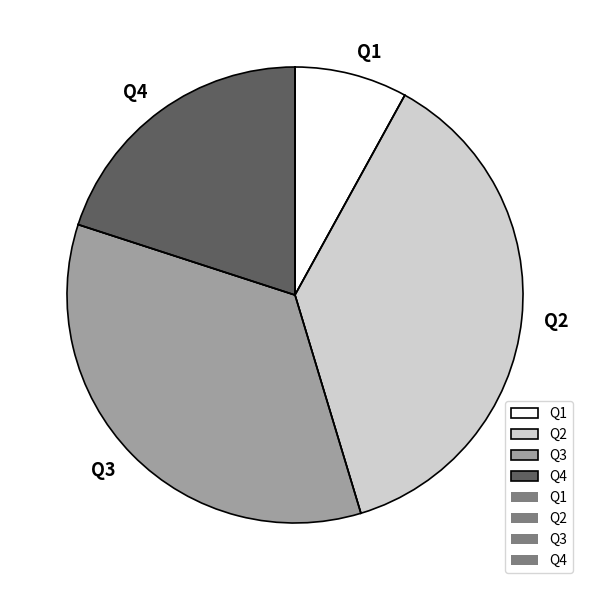

Is there a majority slice in this chart?

No